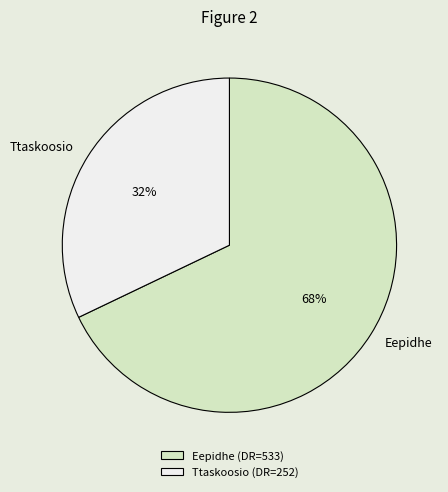

How many slices are in this pie chart?

2